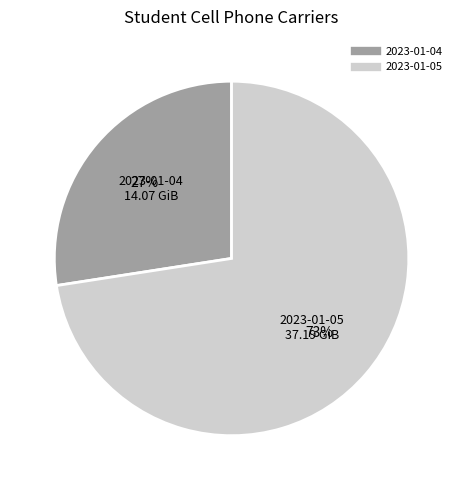

Which slice is the smallest?

2023-01-04